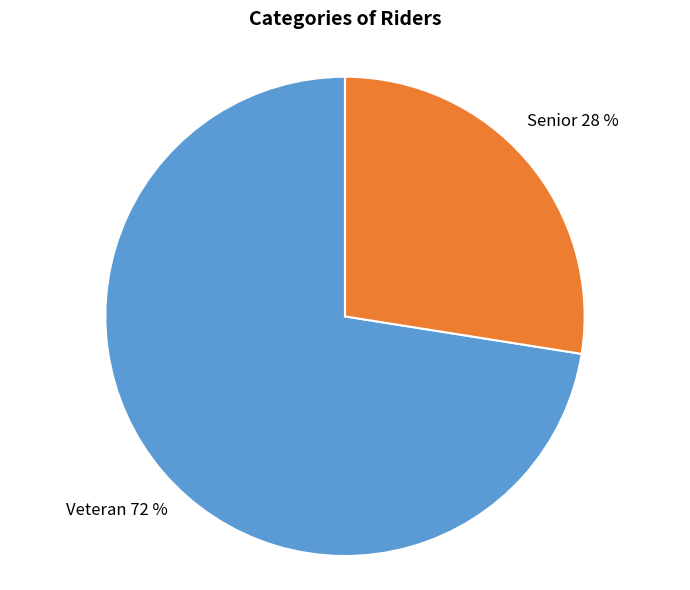

To the nearest percent, what is the average slice percentage?

50%